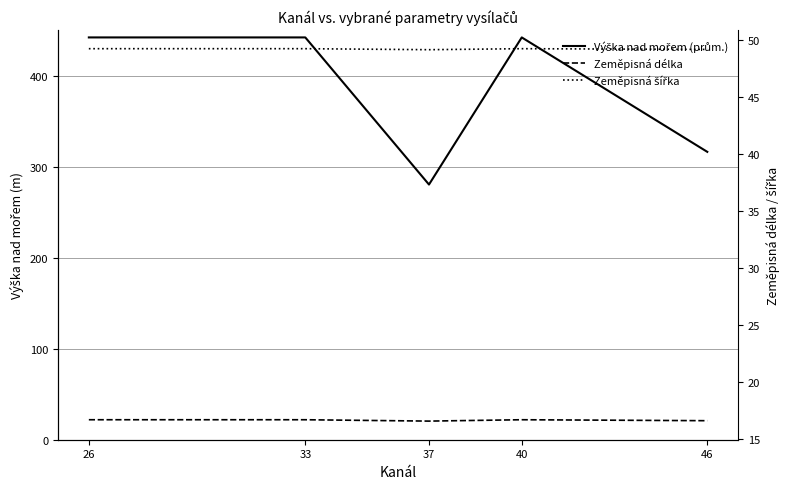

Which series has the largest range (max minus min)?

Výška nad mořem (prům.)